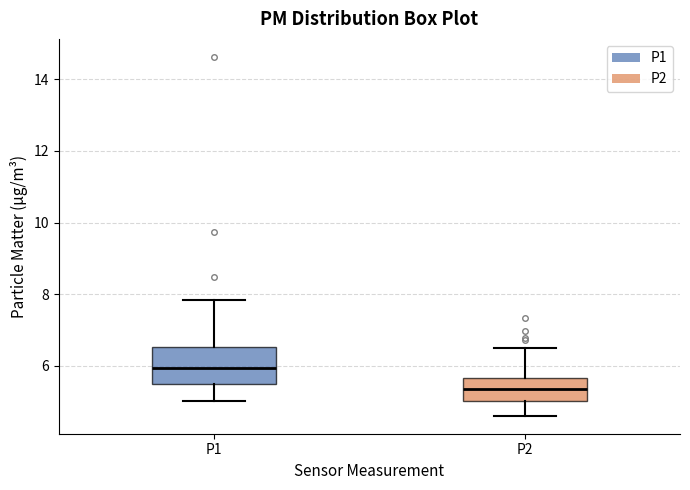

Which box's median line is the highest?

P1